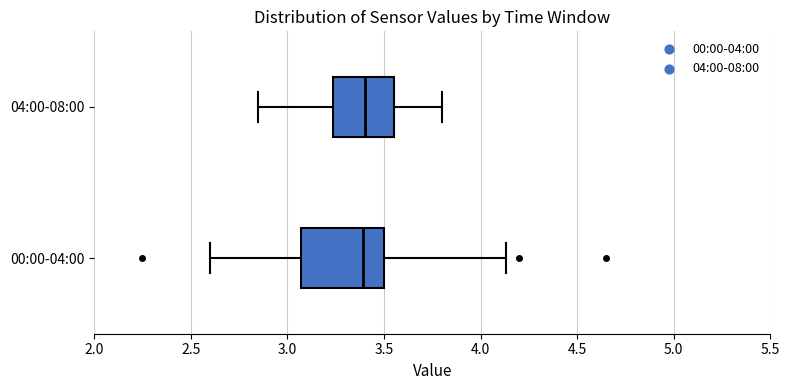

Where is the left edge of the box for 04:00-08:00 on the x-axis? The values are not printed on the chart, so give them approximately, as read against the axis.

3.25